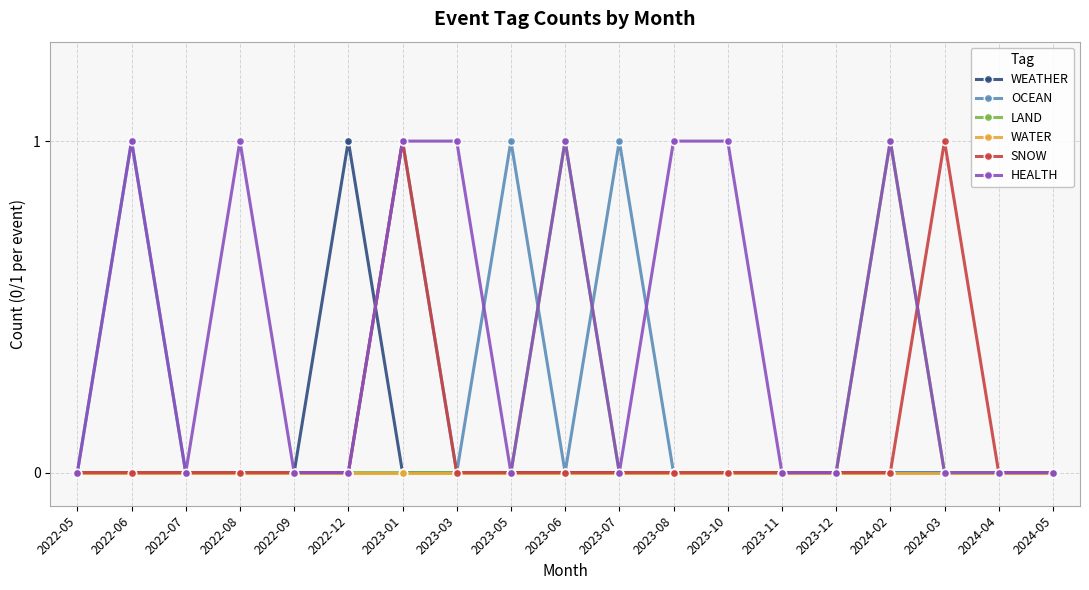

Between 2023-03 and 2024-02, which series saw the biggest shift?

LAND